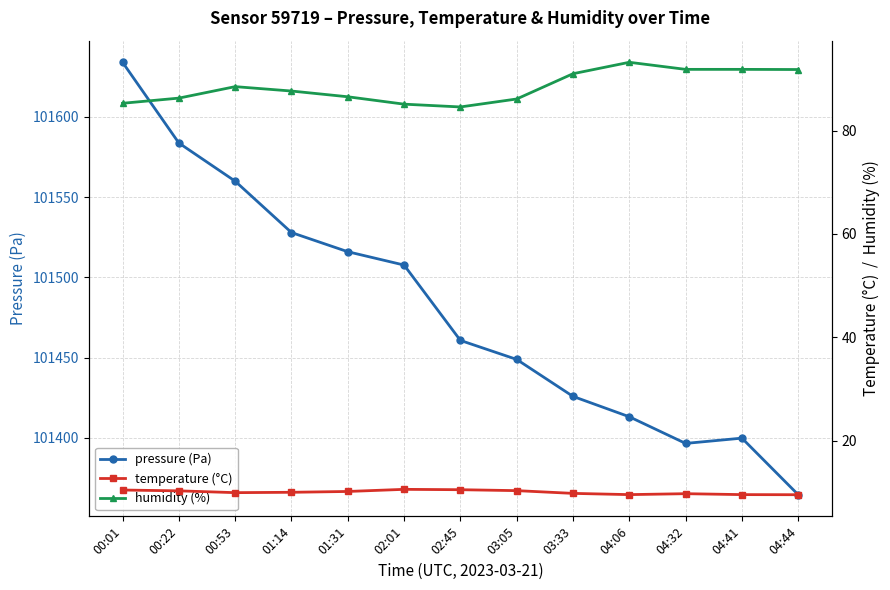

What is the total value across all series at 04:41?

101501.3